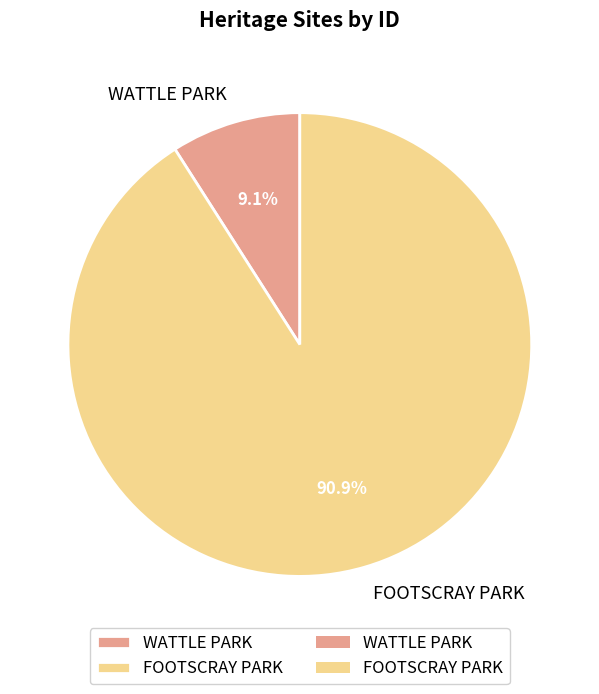

How many segments does this pie chart have?

2